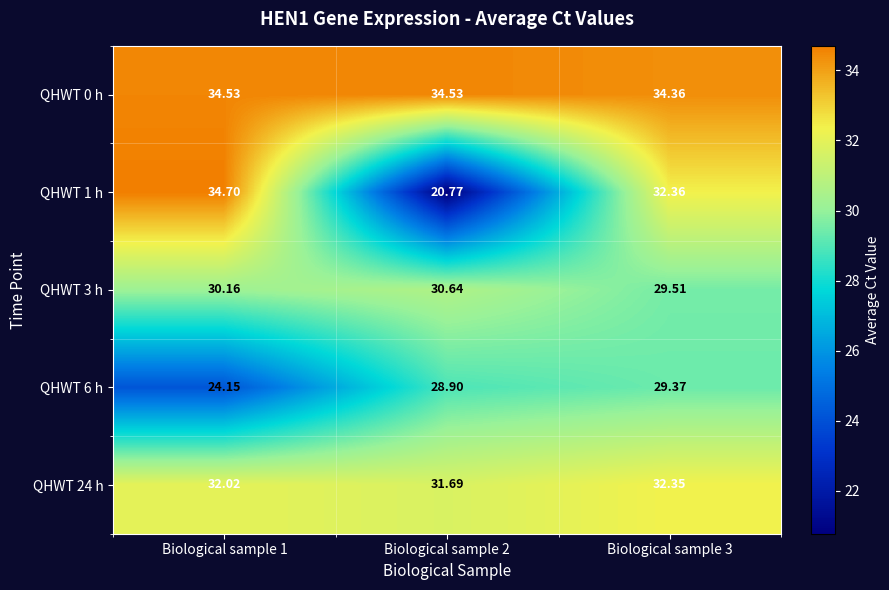

Is the value of QHWT 24 h at Biological sample 1 greater than the value of QHWT 6 h at Biological sample 2?

Yes